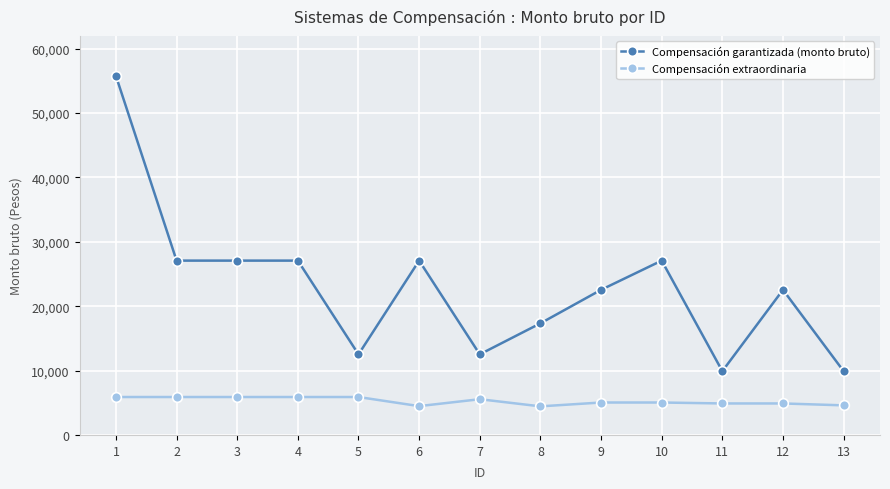

What is the sum of the Compensación garantizada (monto bruto) values at 3 and 8?

44425.6